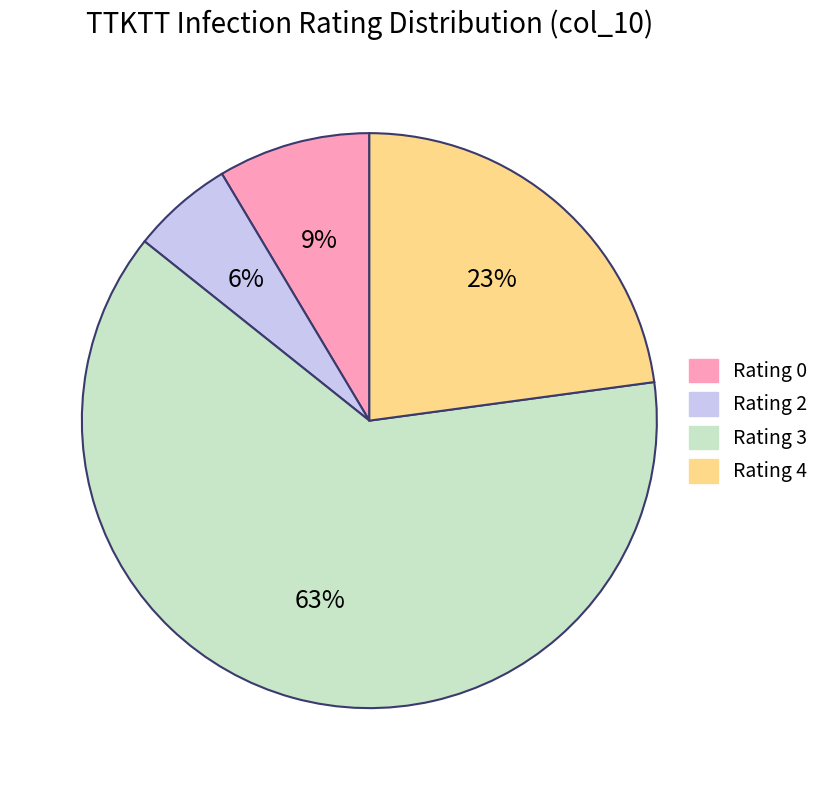

Does any single category account for the majority?

Yes